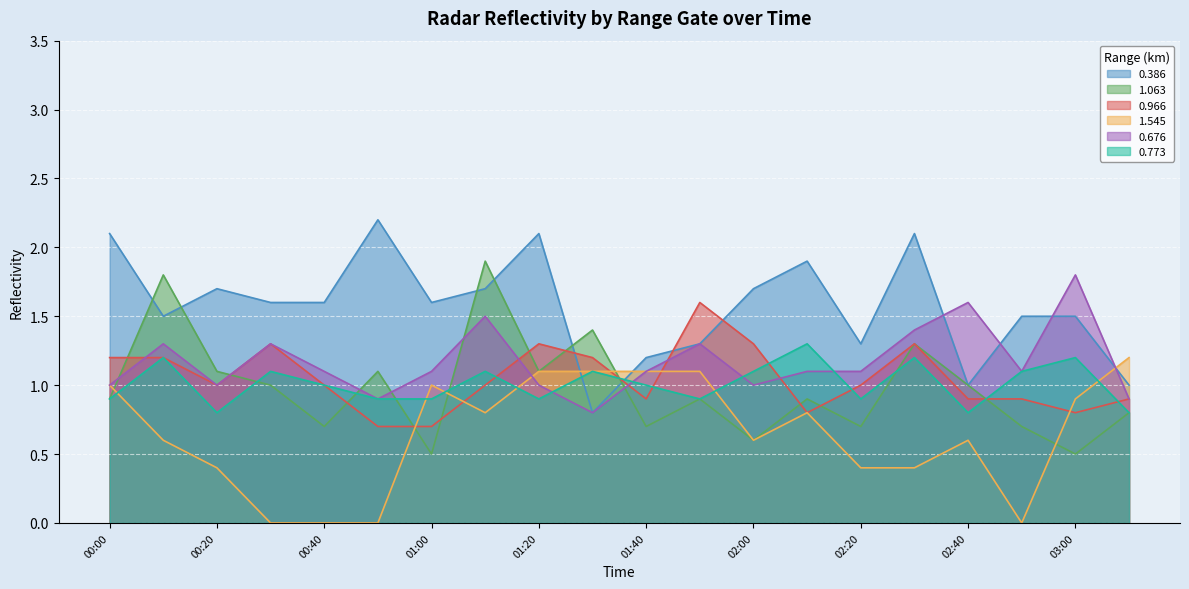

What is the difference between the highest and lowest values at 02:20?

0.9